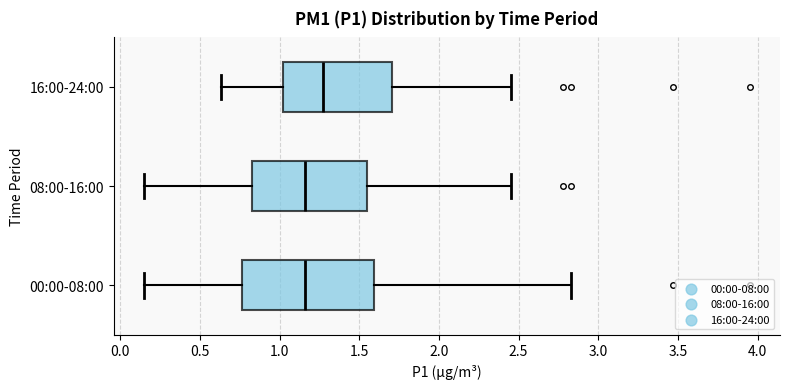

Reading bottom to top, read every box against the x-axis: the position of its median line, the range the box covers, and the ends of its whiskers. The values are not printed on the chart, so give them approximately, as read against the axis.

00:00-08:00: median 1.15, box 0.75 to 1.60, whiskers 0.15 to 2.85
08:00-16:00: median 1.15, box 0.85 to 1.55, whiskers 0.15 to 2.45
16:00-24:00: median 1.25, box 1.00 to 1.70, whiskers 0.65 to 2.45